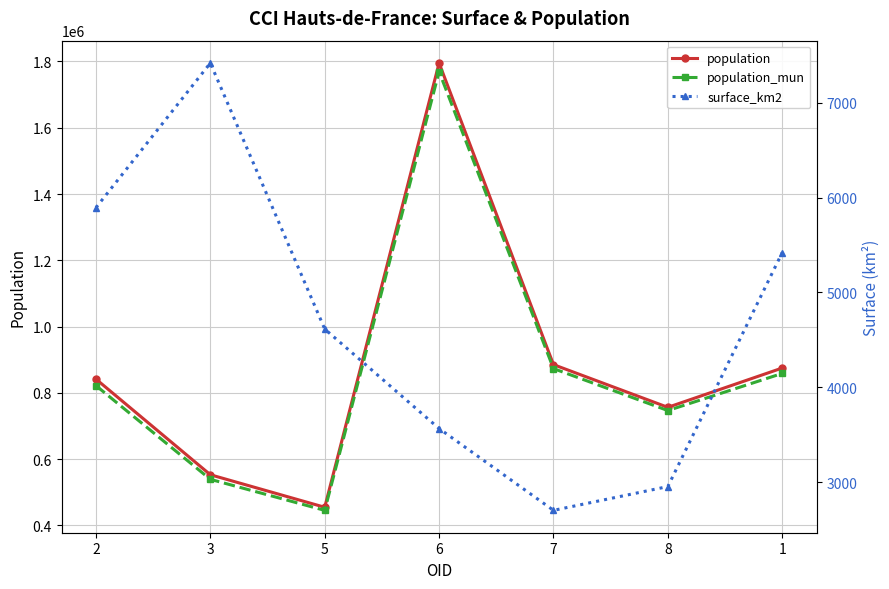

The value of population_mun at 7 is 1164253. True or false?

False